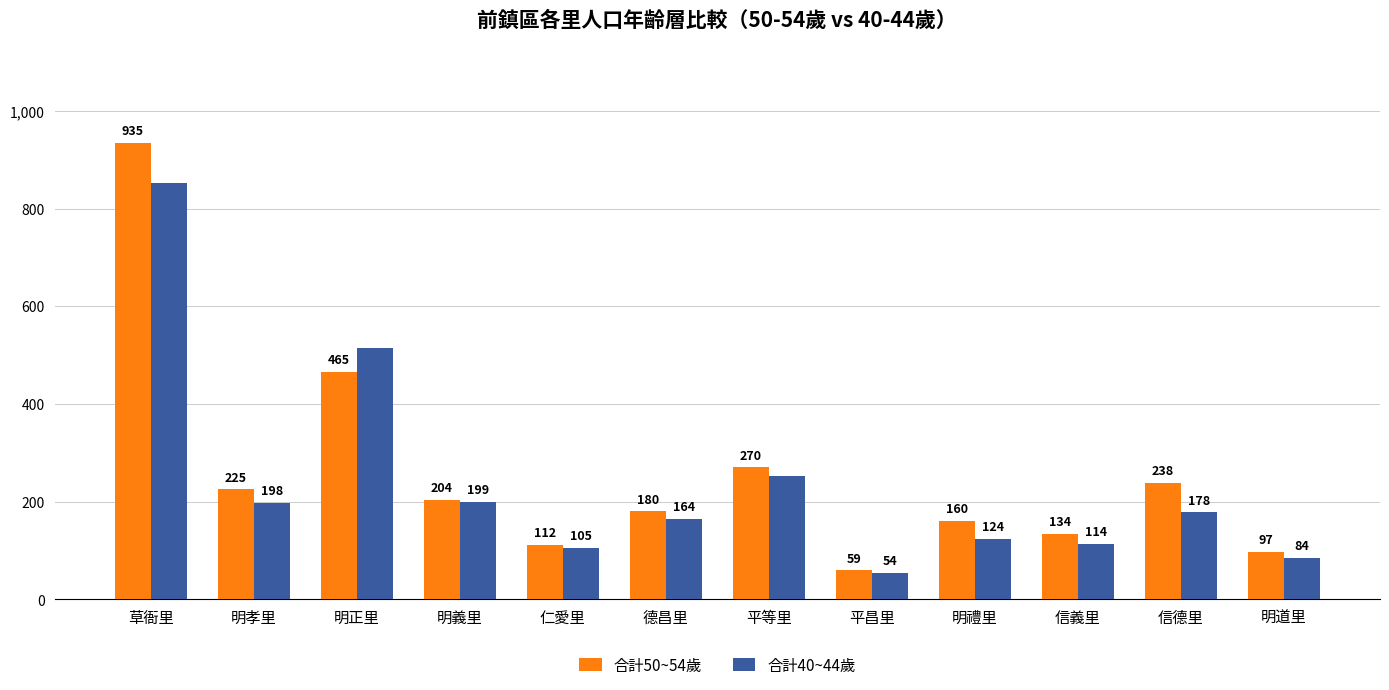

Count the number of data series in this chart.

2